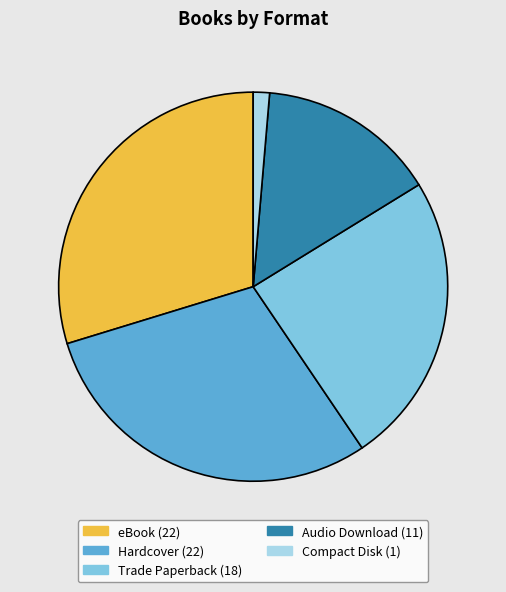

Combined, do Trade Paperback and Hardcover account for over 50%?

Yes